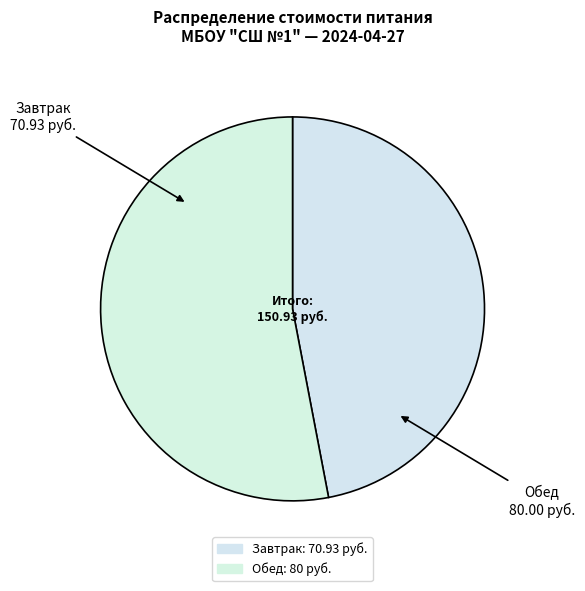

Which category has the biggest portion of the pie?

Обед